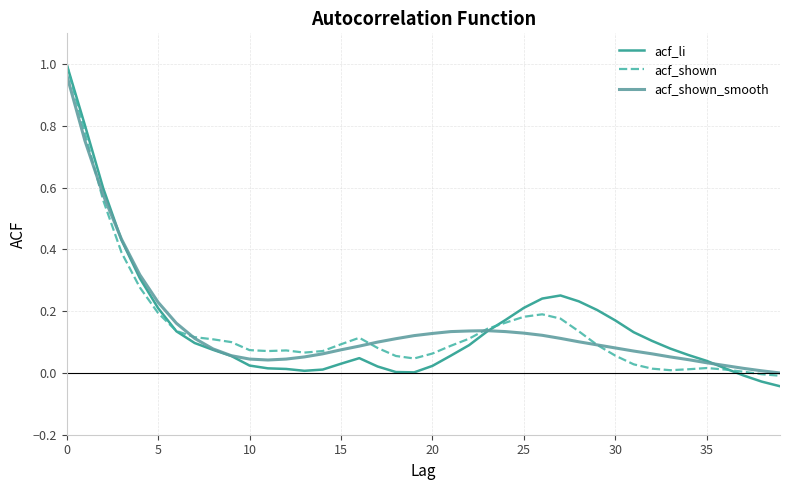

Which series has the widest spread of values?

acf_li